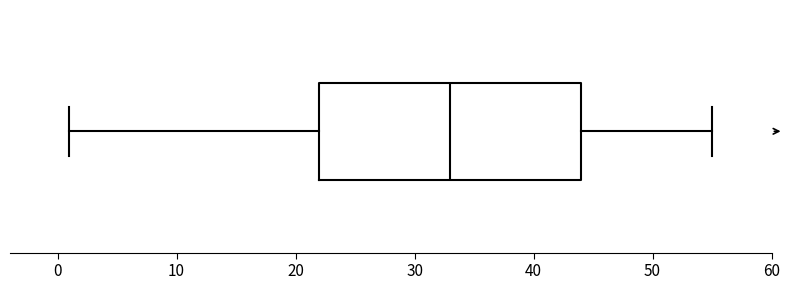

Transcribe this box plot: give where the median line is, the range the box spans, and where the two whiskers end, as read against the x-axis. The values are not printed on the chart, so give them approximately, as read against the axis.

median 33, box 22 to 44, whiskers 1 to 55